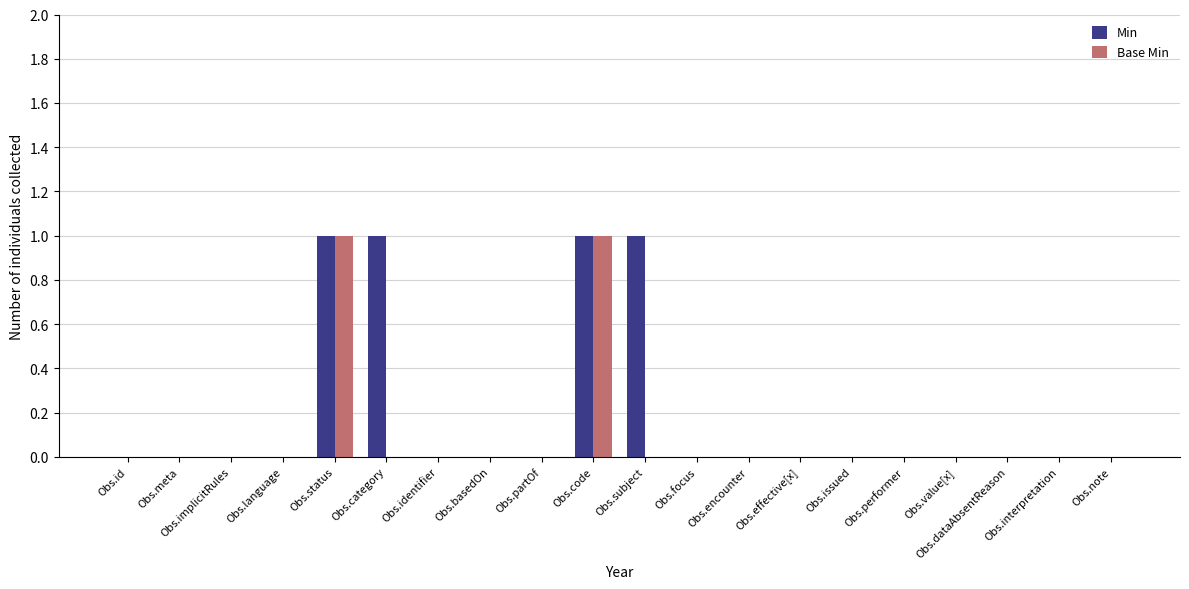

Reading right to left, transcribe all the data shown in this chart.

Min: Obs.note=0	Obs.interpretation=0	Obs.dataAbsentReason=0	Obs.value[x]=0	Obs.performer=0	Obs.issued=0	Obs.effective[x]=0	Obs.encounter=0	Obs.focus=0	Obs.subject=1	Obs.code=1	Obs.partOf=0	Obs.basedOn=0	Obs.identifier=0	Obs.category=1	Obs.status=1	Obs.language=0	Obs.implicitRules=0	Obs.meta=0	Obs.id=0
Base Min: Obs.note=0	Obs.interpretation=0	Obs.dataAbsentReason=0	Obs.value[x]=0	Obs.performer=0	Obs.issued=0	Obs.effective[x]=0	Obs.encounter=0	Obs.focus=0	Obs.subject=0	Obs.code=1	Obs.partOf=0	Obs.basedOn=0	Obs.identifier=0	Obs.category=0	Obs.status=1	Obs.language=0	Obs.implicitRules=0	Obs.meta=0	Obs.id=0